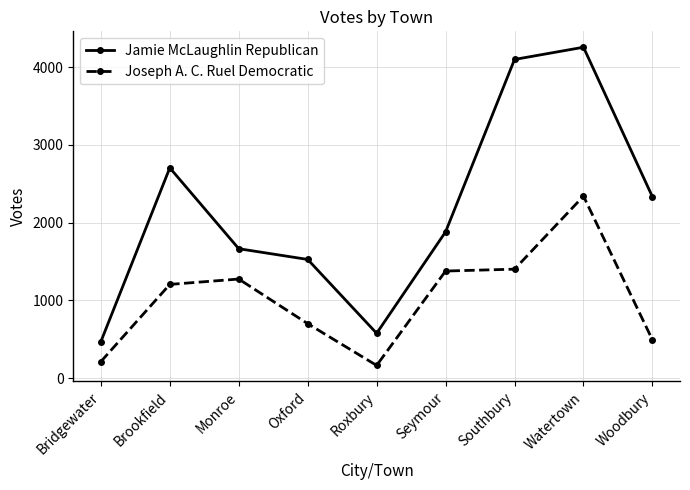

What is the label of the 6th point from the right?

Oxford